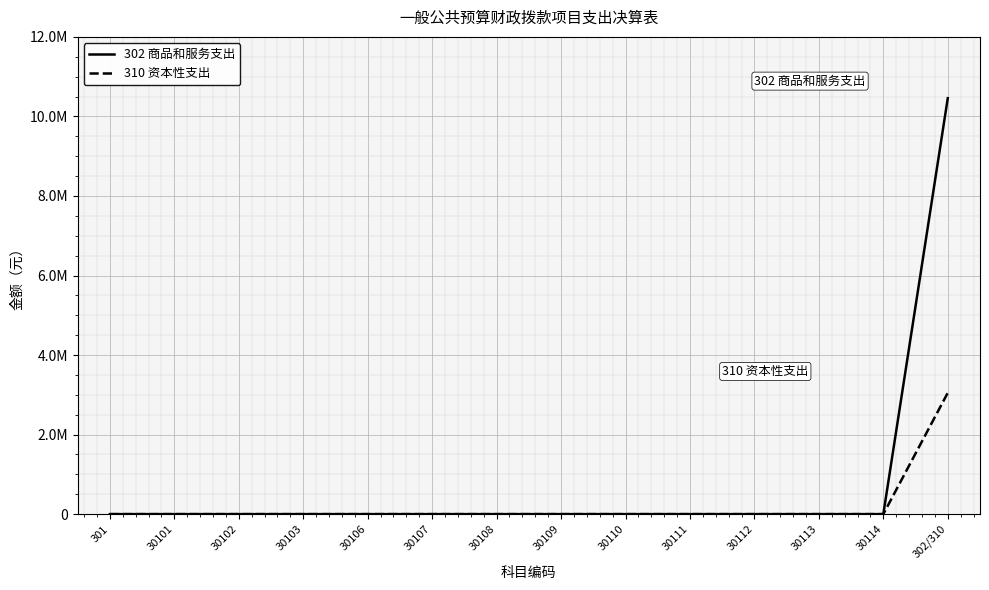

Rank the series by their maximum value, from highest to lowest.

302 商品和服务支出, 310 资本性支出